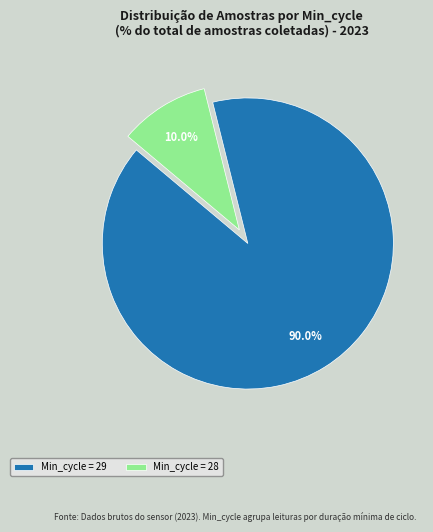

Approximately how many times larger is the value at Min_cycle = 29 compared to Min_cycle = 28?

9.0